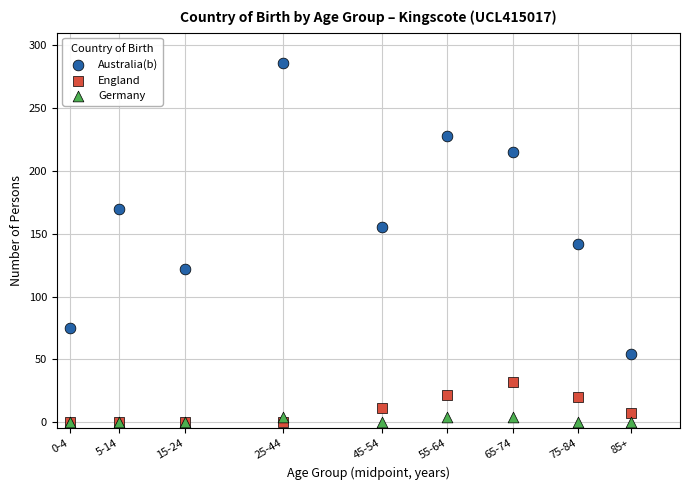

Which series reaches the maximum Y coordinate?

Australia(b)